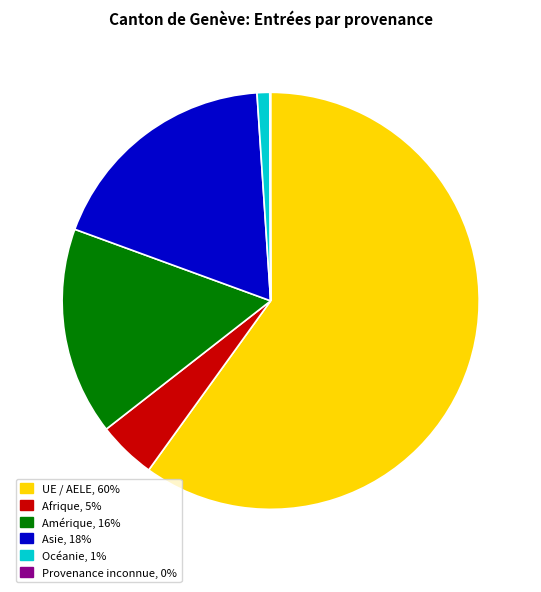

Do Océanie and UE / AELE together represent more than half of the pie?

Yes